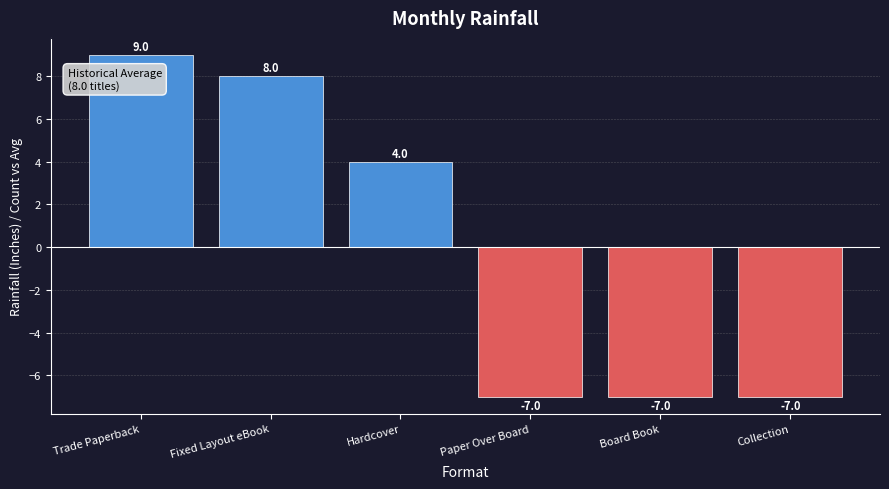

What is the label of the 5th bar from the right?

Fixed Layout eBook